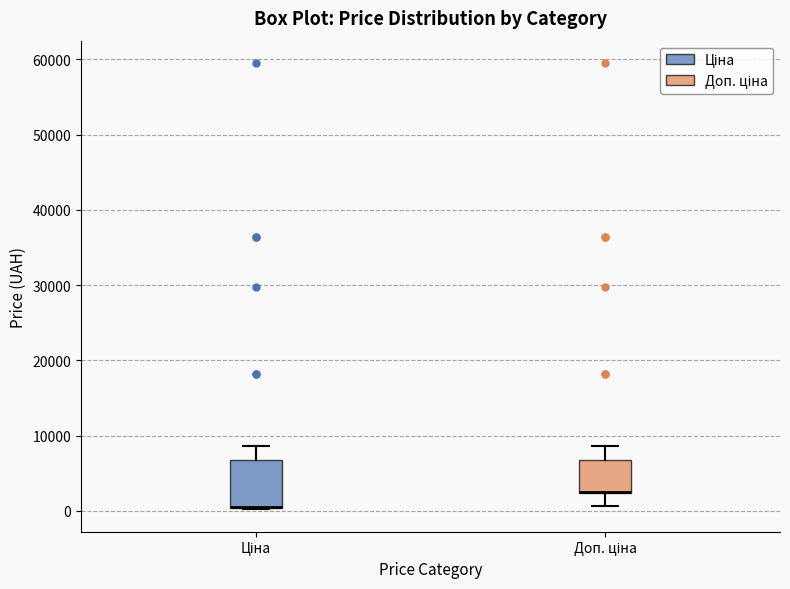

Reading left to right, read every box against the y-axis: the position of its median line, the range the box covers, and the ends of its whiskers. The values are not printed on the chart, so give them approximately, as read against the axis.

Ціна: median 1000 (drawn on the box's lower edge), box 0 to 7000, whiskers 0 to 9000
Доп. ціна: median 3000 (drawn on the box's lower edge), box 2000 to 7000, whiskers 1000 to 9000